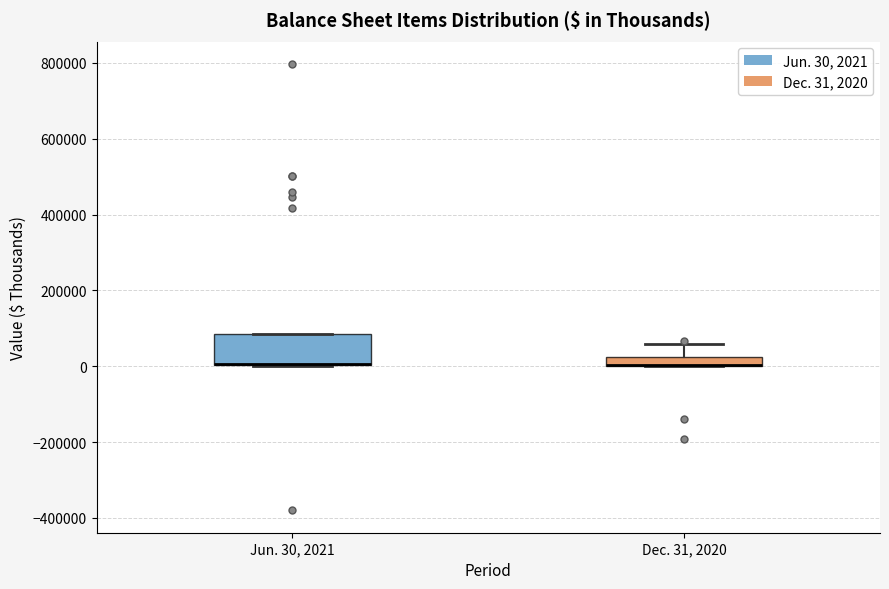

Where is the lower edge of the box for Jun. 30, 2021 on the y-axis? The values are not printed on the chart, so give them approximately, as read against the axis.

0